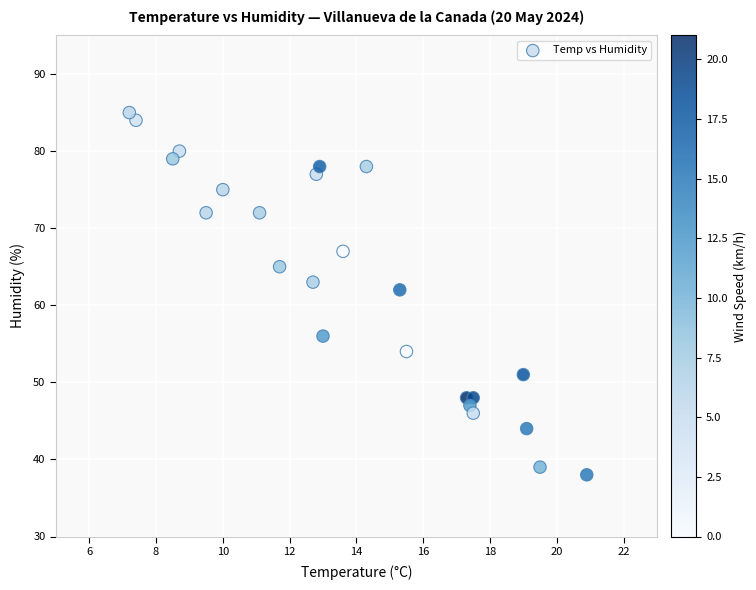

What is the range of Y values (max minus min)?

47